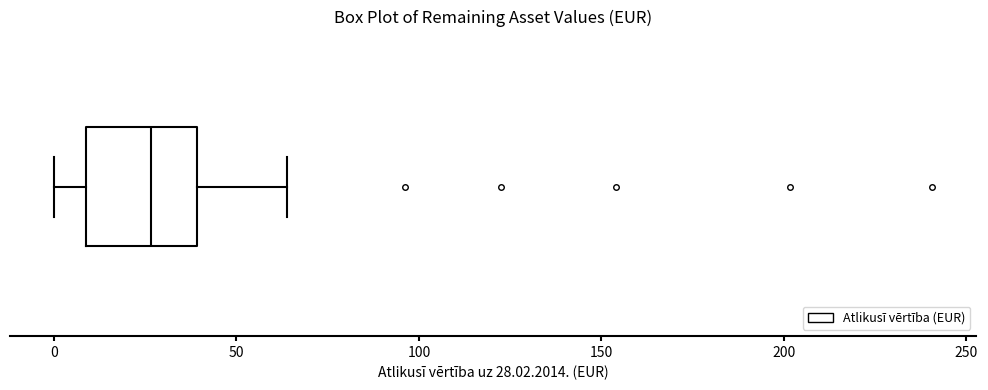

Read this box plot against the x-axis: the position of the median line, the range covered by the box, and the ends of both whiskers. The values are not printed on the chart, so give them approximately, as read against the axis.

median 25, box 10 to 40, whiskers 0 to 65